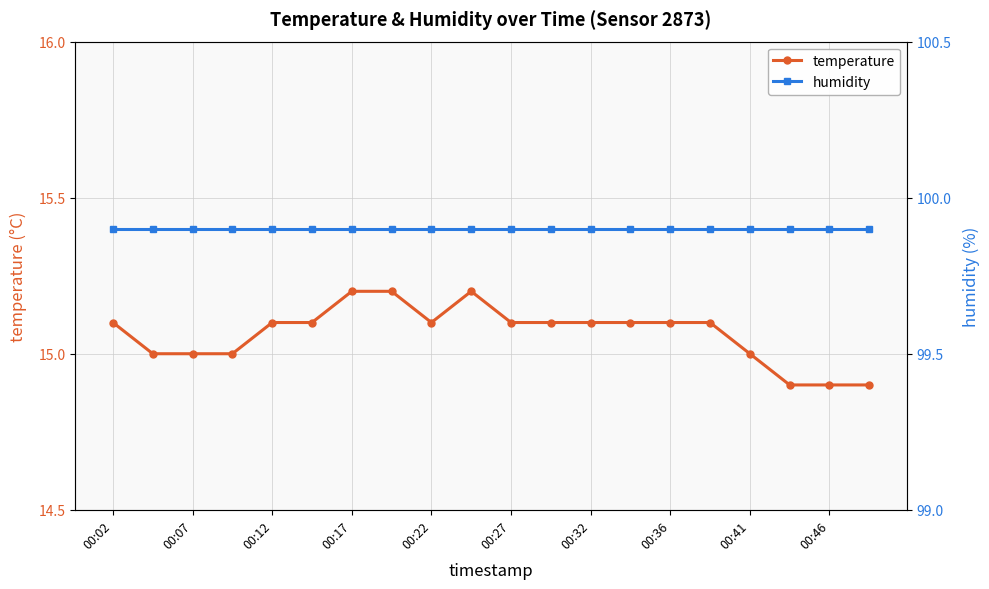

What is the lowest value of the temperature series?

14.9